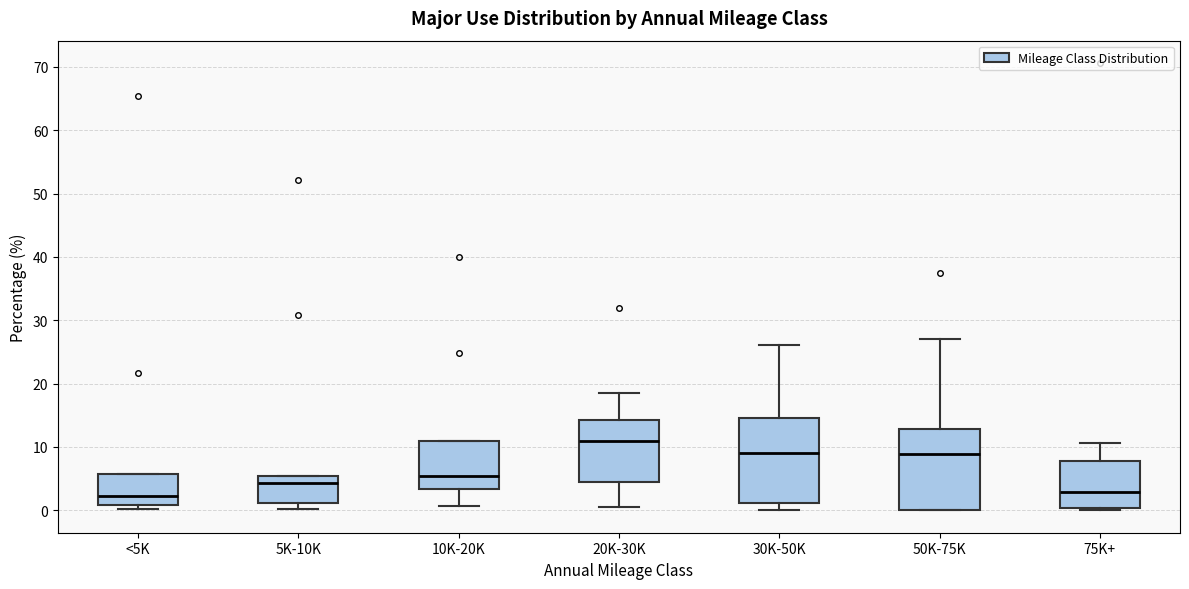

Reading left to right, transcribe this box plot: for each box, give where its median line is, the range the box spans, and where its two whiskers end, as read against the y-axis. The values are not printed on the chart, so give them approximately, as read against the axis.

<5K: median 2, box 1 to 6, whiskers 0 to 6
5K-10K: median 4, box 1 to 6, whiskers 0 to 6
10K-20K: median 6, box 3 to 11, whiskers 1 to 11
20K-30K: median 11, box 4 to 14, whiskers 1 to 19
30K-50K: median 9, box 1 to 15, whiskers 0 to 26
50K-75K: median 9, box 0 to 13, whiskers 0 to 27
75K+: median 3, box 0 to 8, whiskers 0 (just below the box's lower edge) to 11